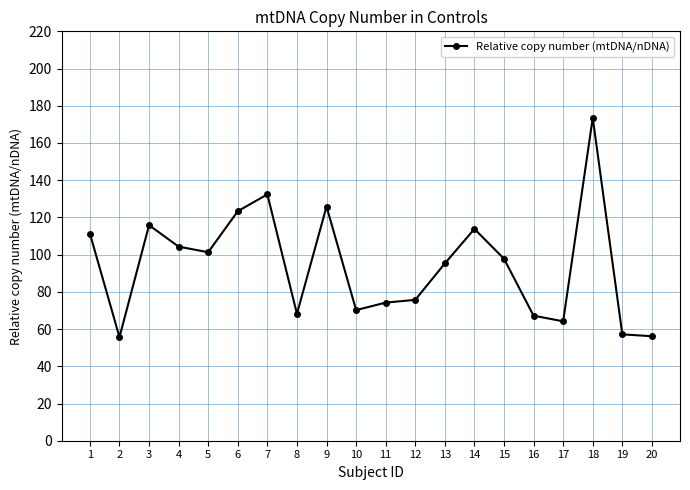

What is the maximum value shown in the chart?

173.5